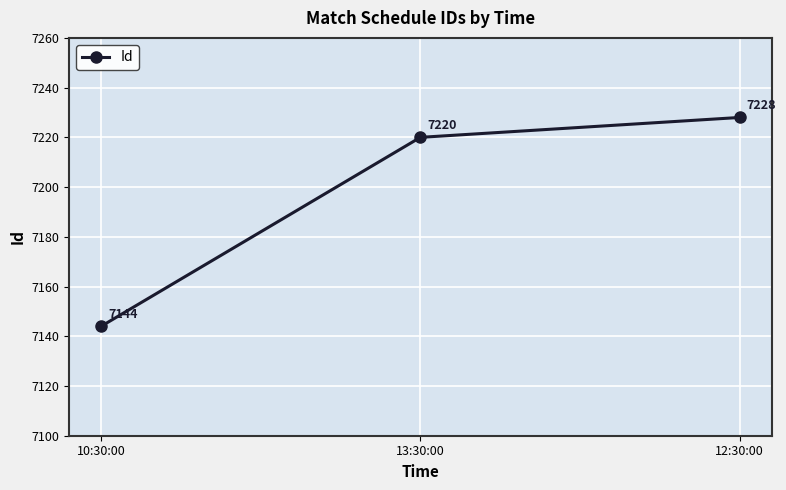

What is the maximum value shown in the chart?

7228